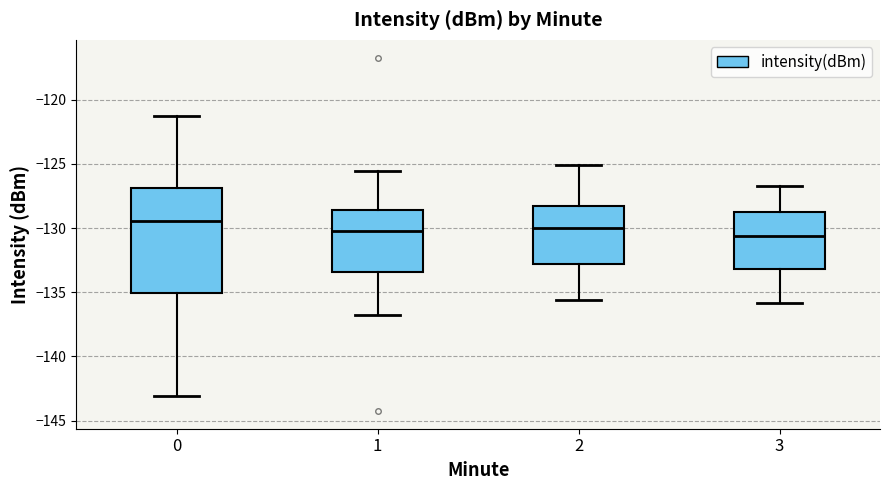

Which box is the tallest, from its lower edge to its upper edge?

0